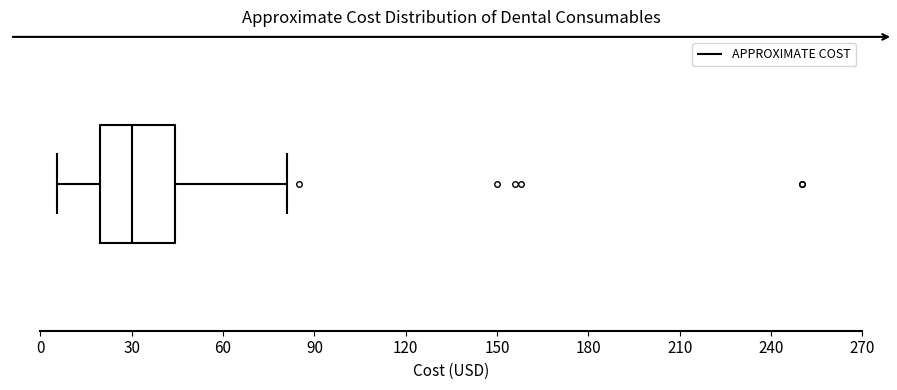

Where is the left edge of the box on the x-axis? The values are not printed on the chart, so give them approximately, as read against the axis.

20